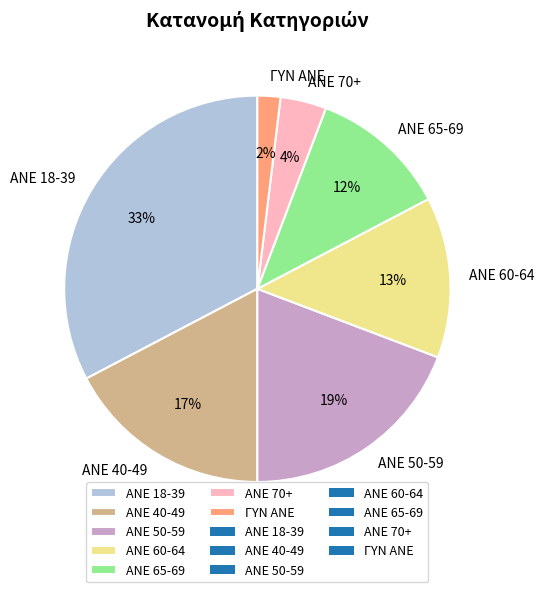

Rank the categories by value from lowest to highest.

ΓΥΝ ΑΝΕ, ANE 70+, ANE 65-69, ANE 60-64, ANE 40-49, ANE 50-59, ANE 18-39